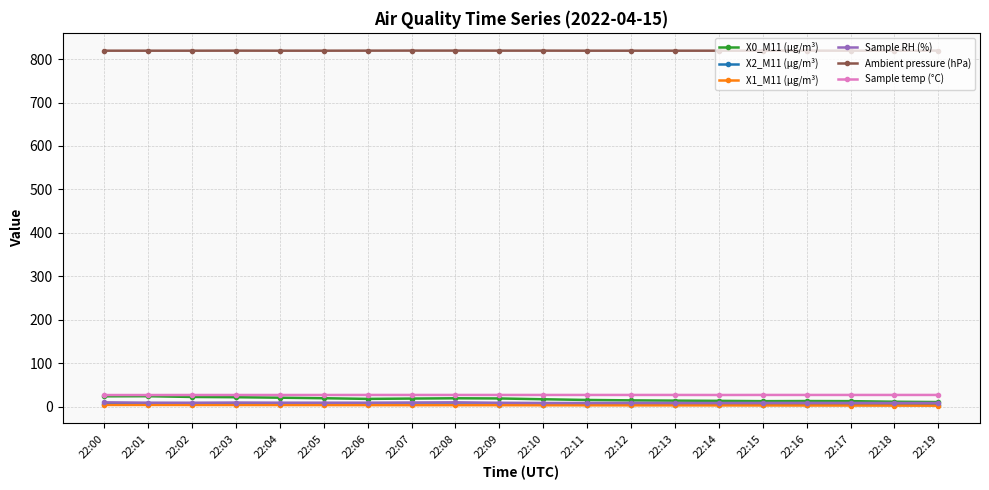

What is the spread (max minus min) of values at 22:17?

816.3